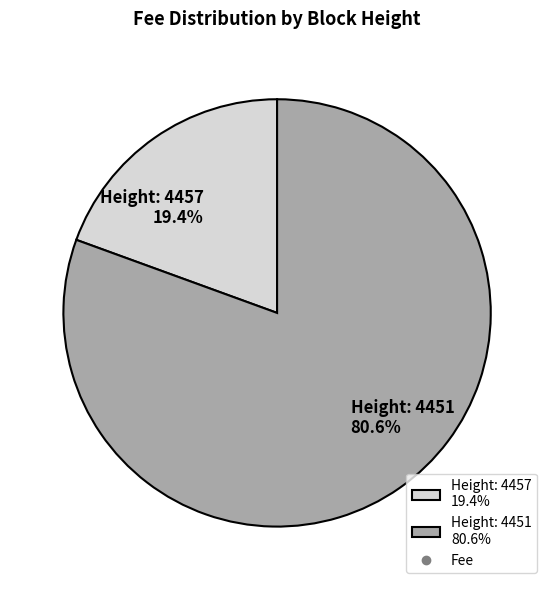

Which has a higher value, Height: 4451 80.6% or Height: 4457 19.4%?

Height: 4451 80.6%